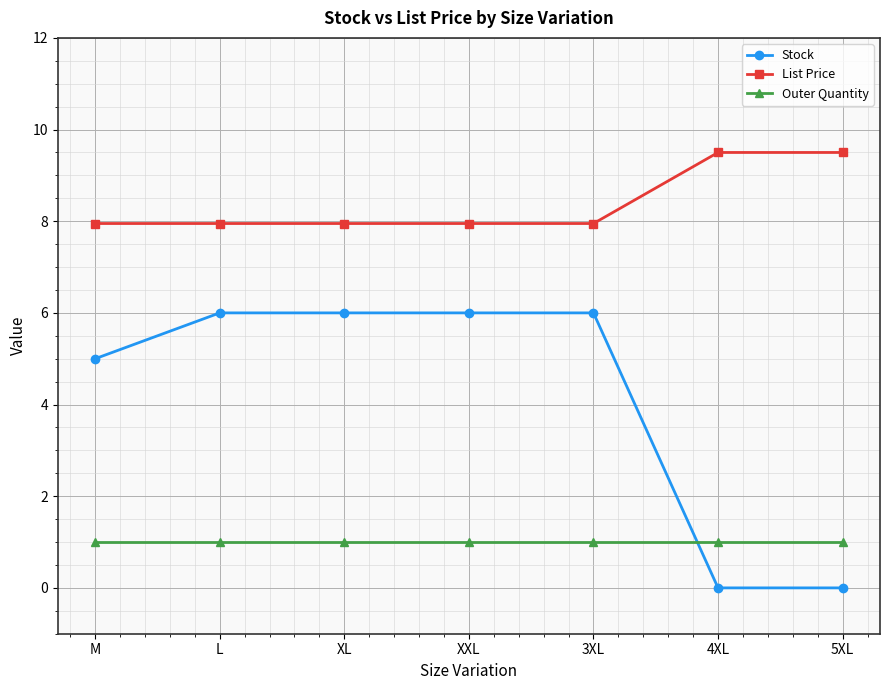

What is the maximum value for Outer Quantity?

1.0